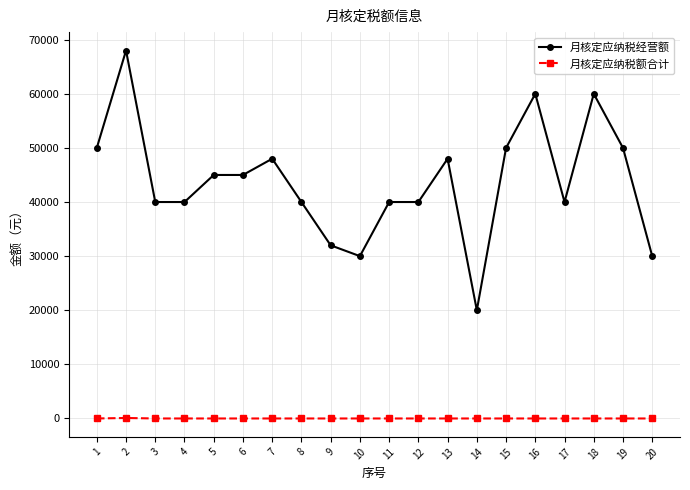

The value of 月核定应纳税经营额 at 4 is 40000. True or false?

True